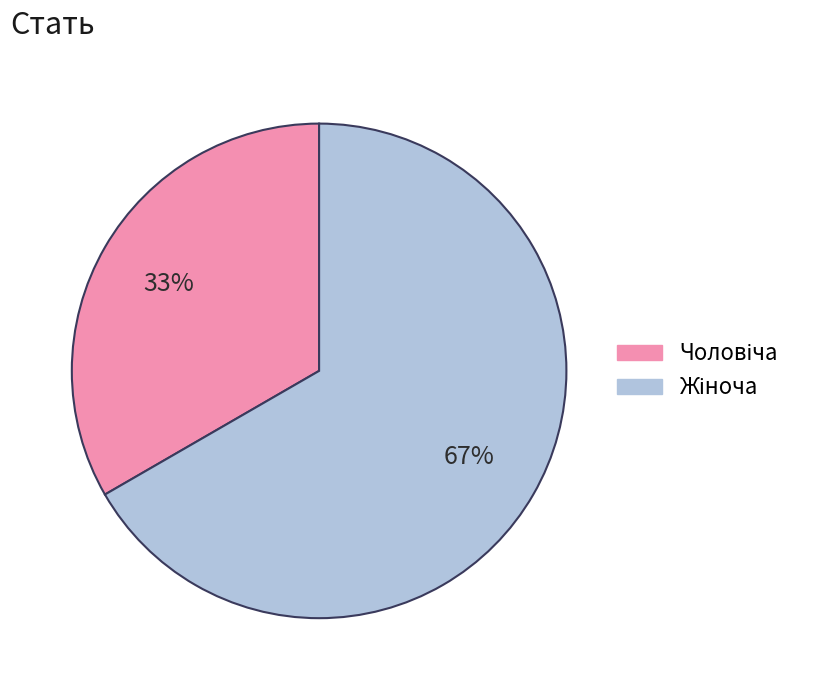

Is there a majority slice in this chart?

Yes